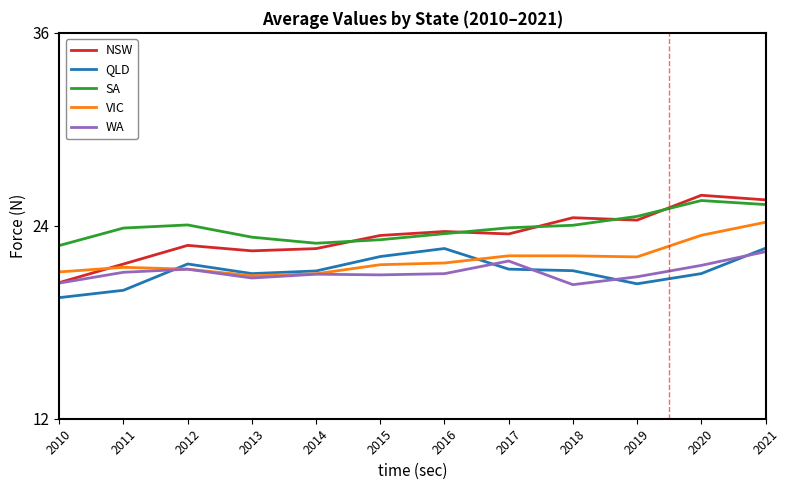

What is the maximum value shown in the chart?

25.9